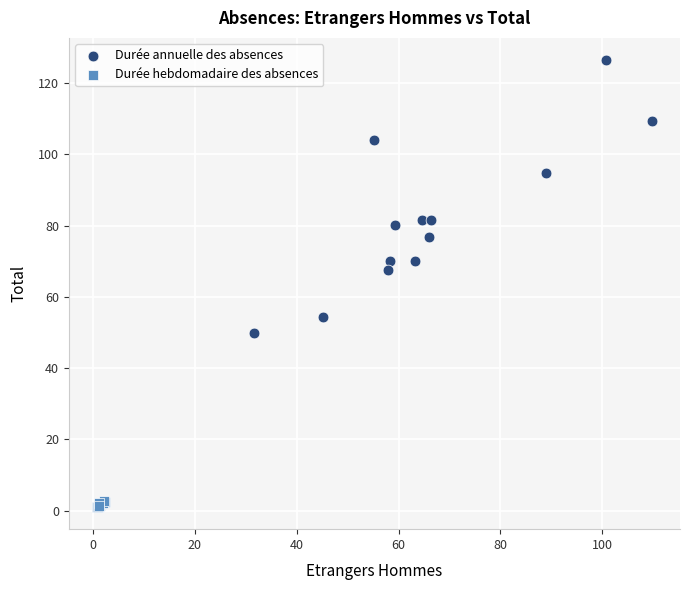

Which series contains the highest Y value?

Durée annuelle des absences